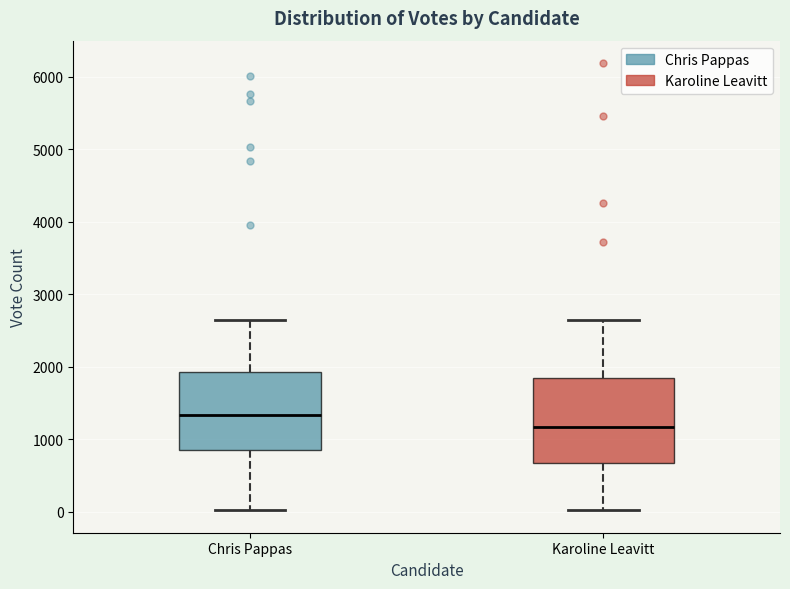

Reading left to right, transcribe this box plot: for each box, give where its median line is, the range the box spans, and where its two whiskers end, as read against the y-axis. The values are not printed on the chart, so give them approximately, as read against the axis.

Chris Pappas: median 1300, box 900 to 1900, whiskers 0 to 2600
Karoline Leavitt: median 1200, box 700 to 1800, whiskers 0 to 2600